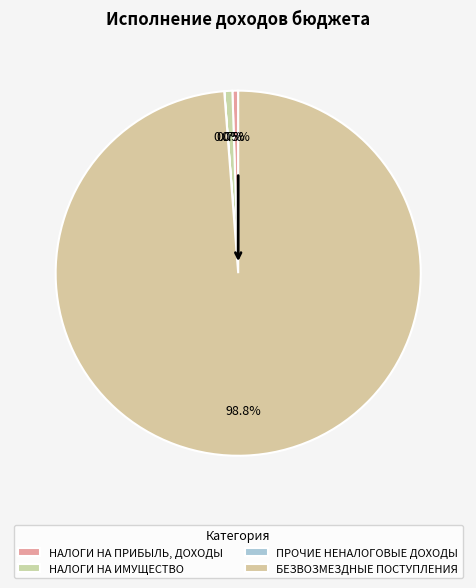

Is it true that НАЛОГИ НА ИМУЩЕСТВО is 1% of the pie?

True